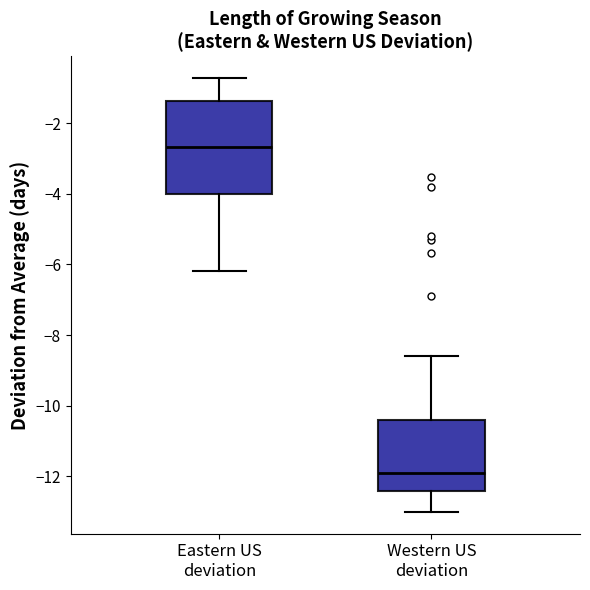

Where is the lower edge of the box for Western US deviation on the y-axis? The values are not printed on the chart, so give them approximately, as read against the axis.

-12.4